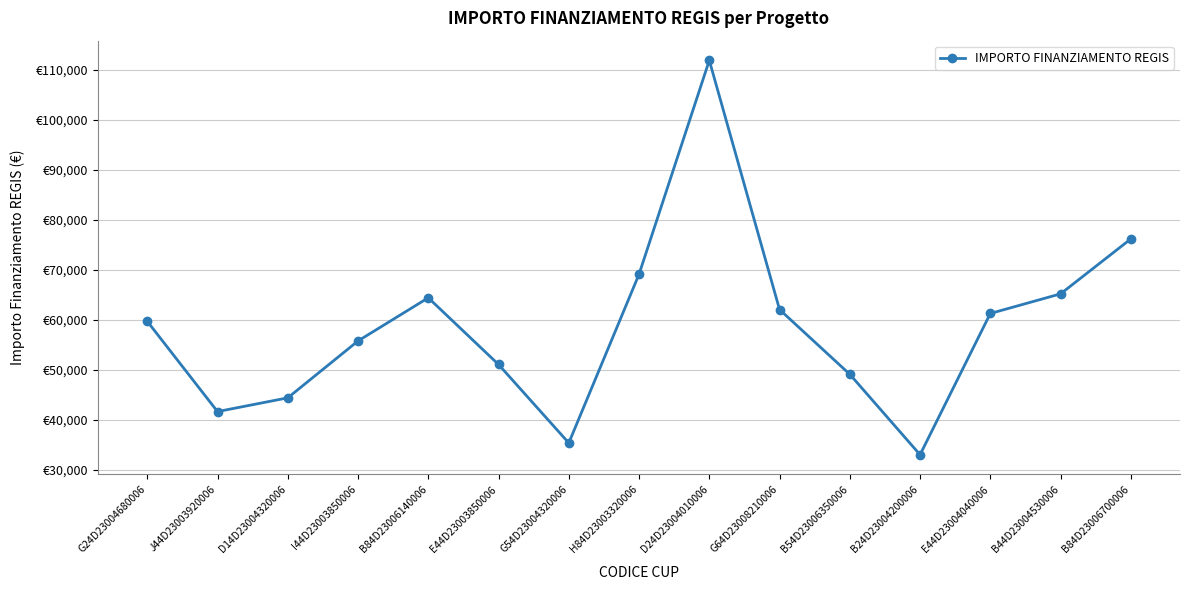

At which category does the data reach its first local valley?

J44D23003920006